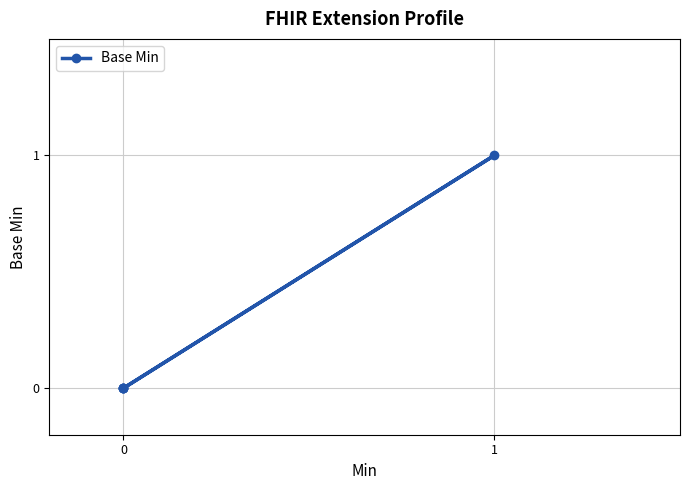

The value at 0 is -1. True or false?

False